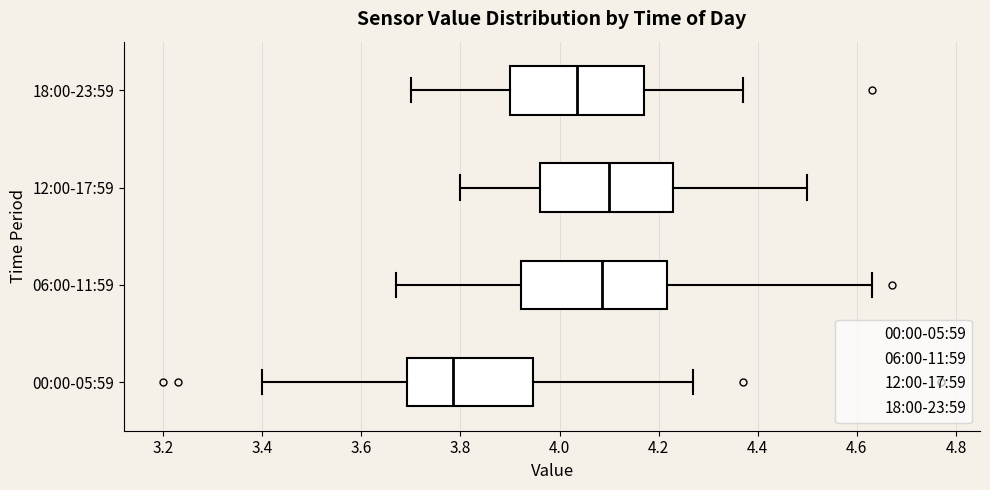

Reading bottom to top, read every box against the x-axis: the position of its median line, the range the box covers, and the ends of its whiskers. The values are not printed on the chart, so give them approximately, as read against the axis.

00:00-05:59: median 3.78, box 3.70 to 3.94, whiskers 3.40 to 4.28
06:00-11:59: median 4.08, box 3.92 to 4.22, whiskers 3.68 to 4.64
12:00-17:59: median 4.10, box 3.96 to 4.24, whiskers 3.80 to 4.50
18:00-23:59: median 4.04, box 3.90 to 4.18, whiskers 3.70 to 4.38